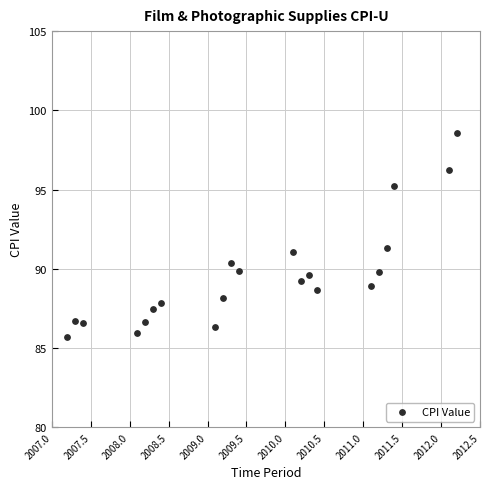

What Y value in the scatter plot is closest to 92?

91.3